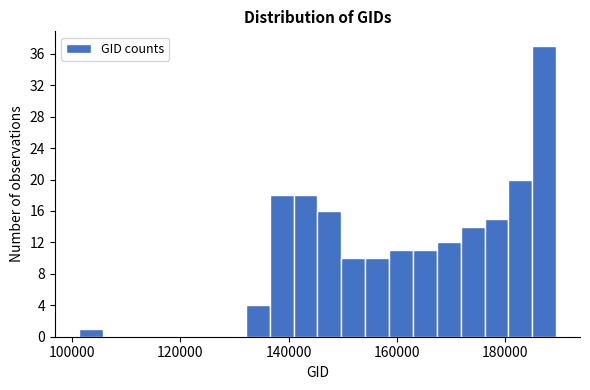

Read against the x-axis, roughly where is the centre of the tallest bar?

188000